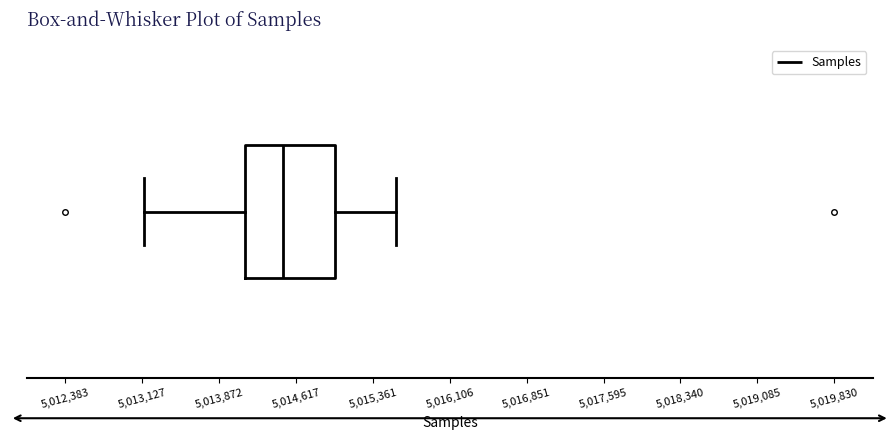

Where does the median line of the box sit on the x-axis? The values are not printed on the chart, so give them approximately, as read against the axis.

5014500